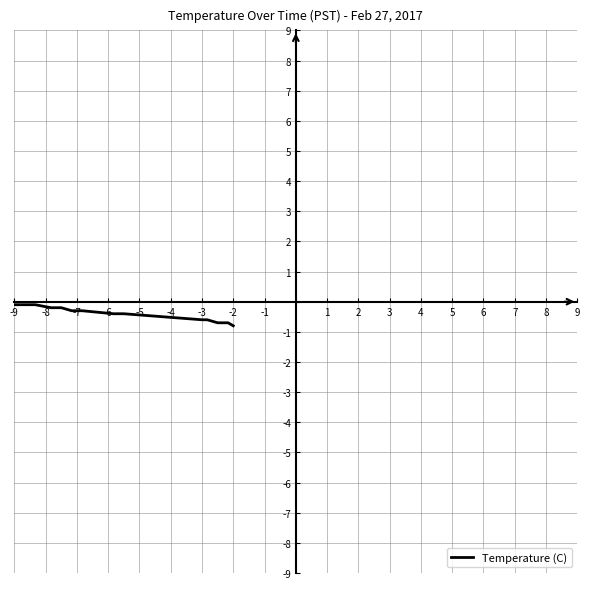

What is the difference between the maximum and minimum values?

0.7